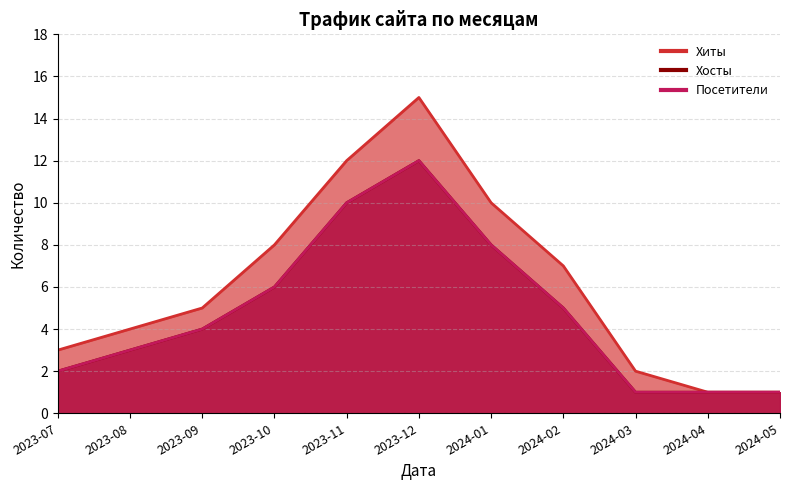

Which series has the largest total across all categories?

Хиты